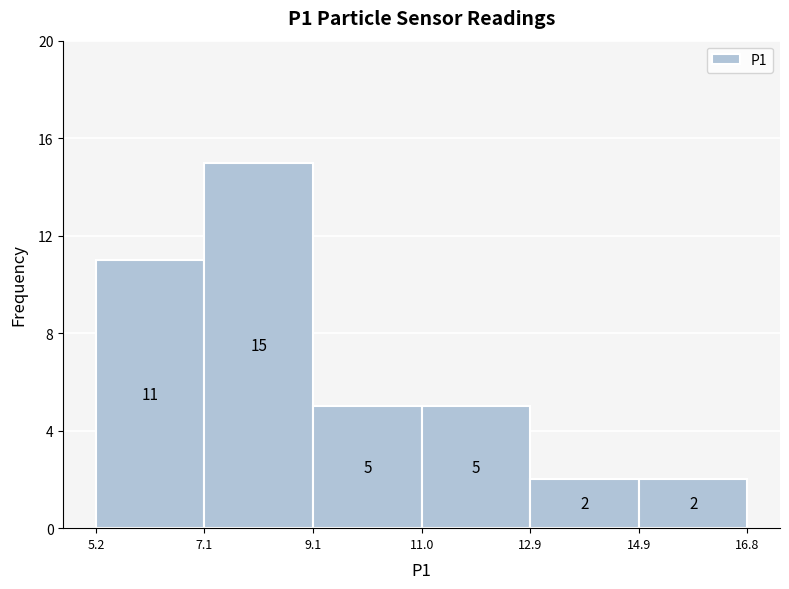

How tall is the bar that spans 14.9 to 16.8 on the x-axis?

2